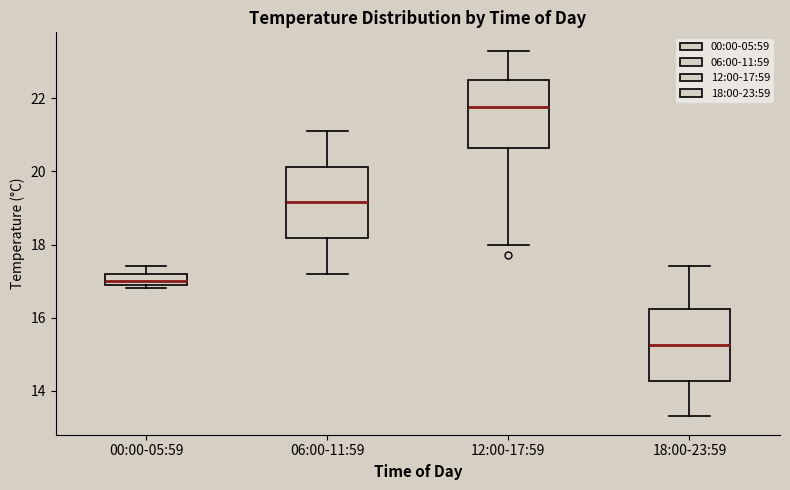

Where does the lower whisker of the box for 06:00-11:59 end on the y-axis? The values are not printed on the chart, so give them approximately, as read against the axis.

17.2